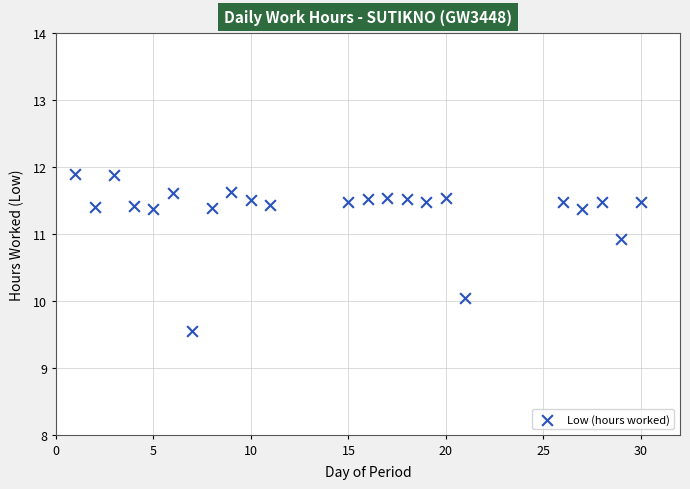

Count the number of points in this scatter plot.

23